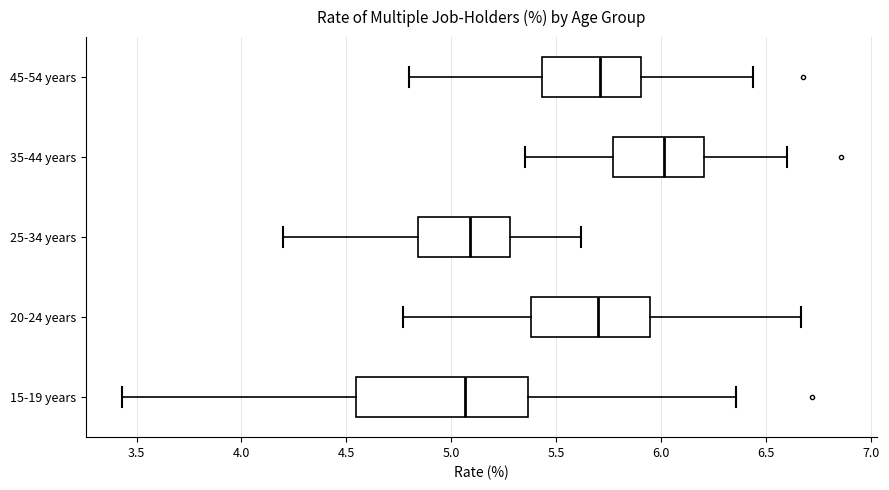

Which box's median line is the furthest to the right?

35-44 years